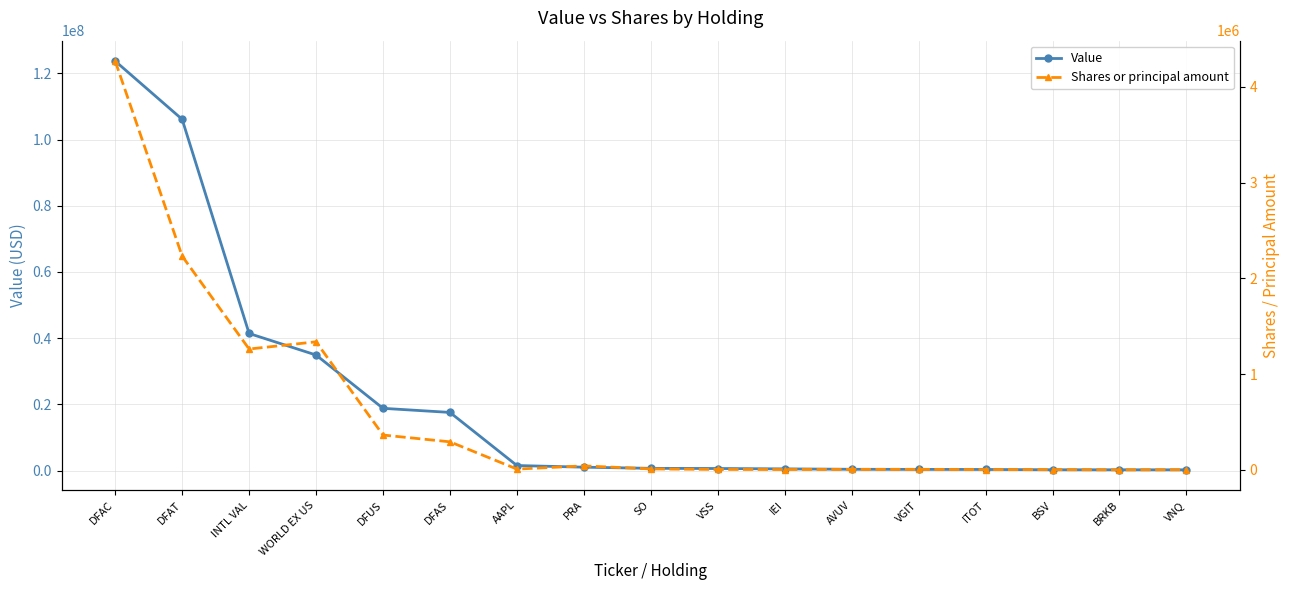

True or false: Shares or principal amount has more than 1 interior local peaks.

True